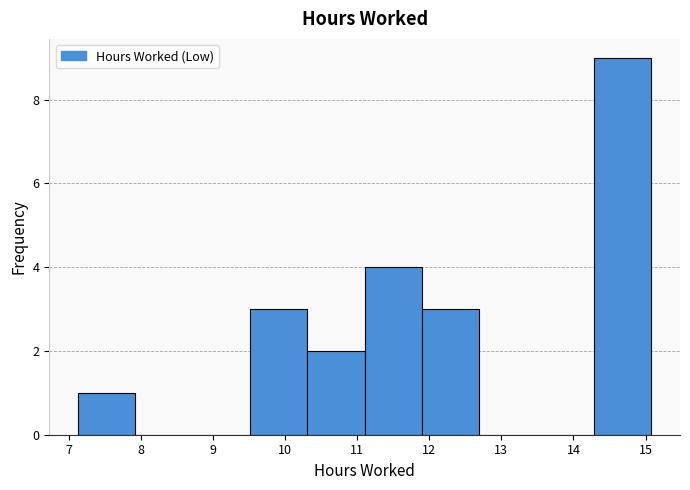

Over which range of the x-axis is the bar tallest?

14.3 to 15.1